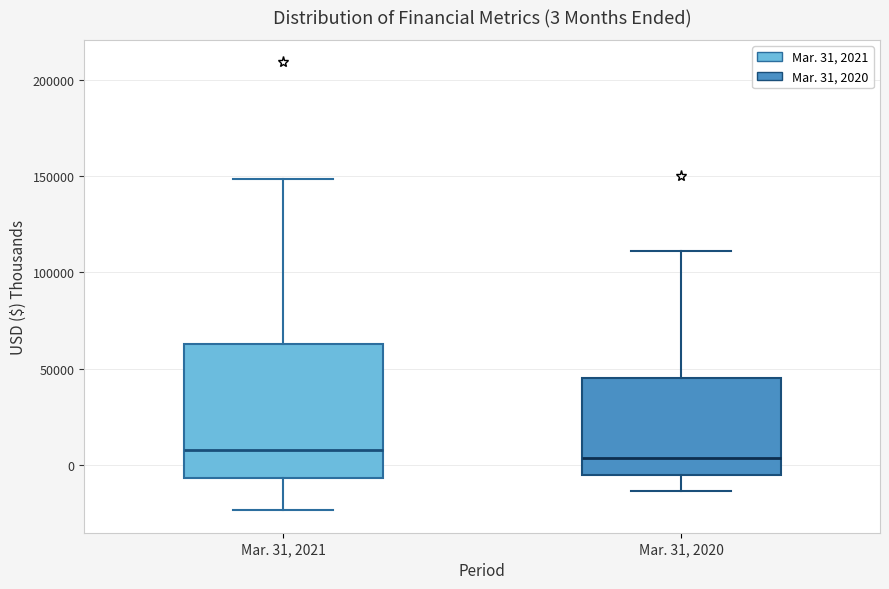

Comparing the boxes themselves (not the whiskers), which one is the tallest?

Mar. 31, 2021